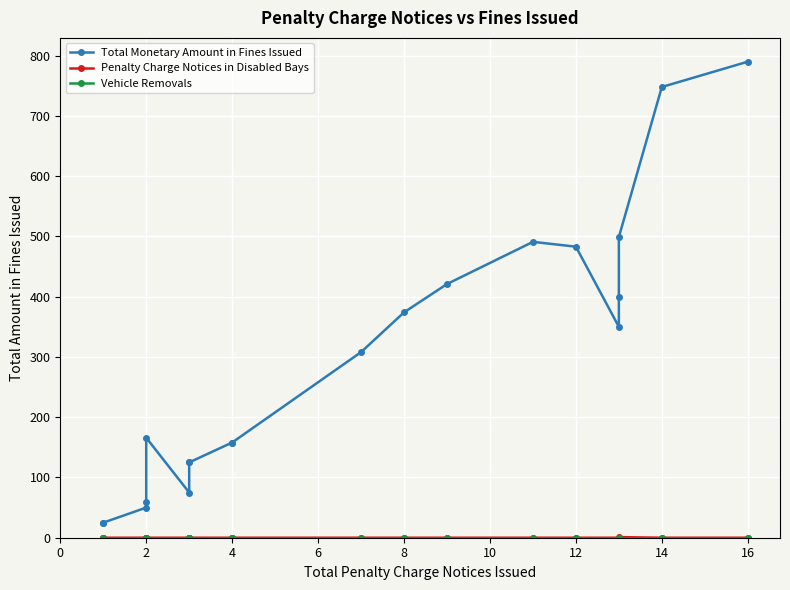

List the series in order of their peak value, lowest first.

Vehicle Removals, Penalty Charge Notices in Disabled Bays, Total Monetary Amount in Fines Issued